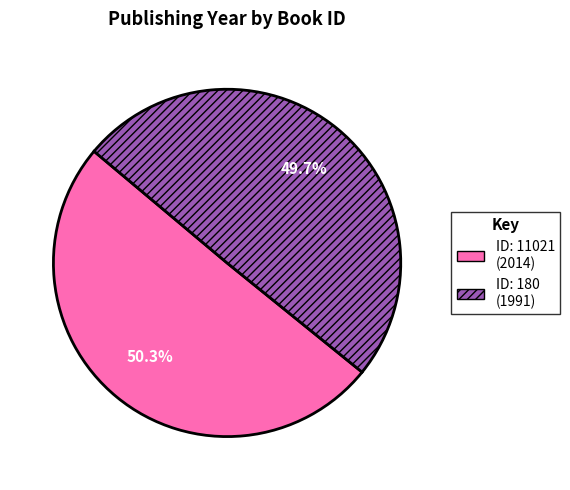

Is there any slice that represents more than half of the pie?

Yes